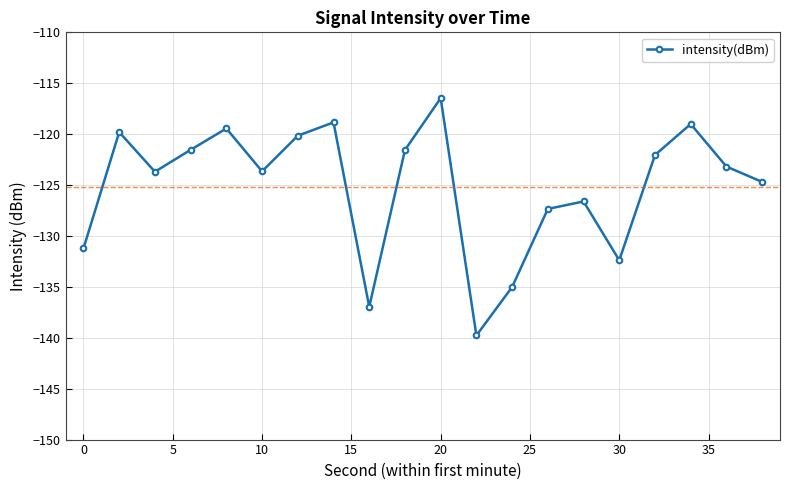

What is the maximum value shown in the chart?

-116.5